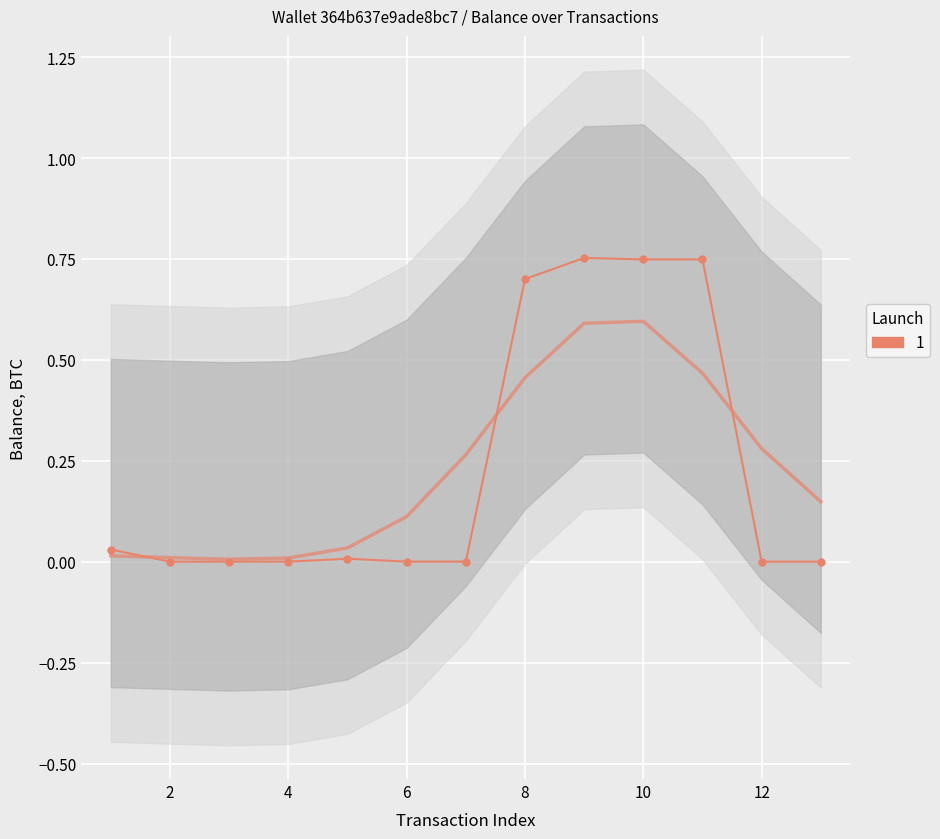

How many data points does each series have?

13